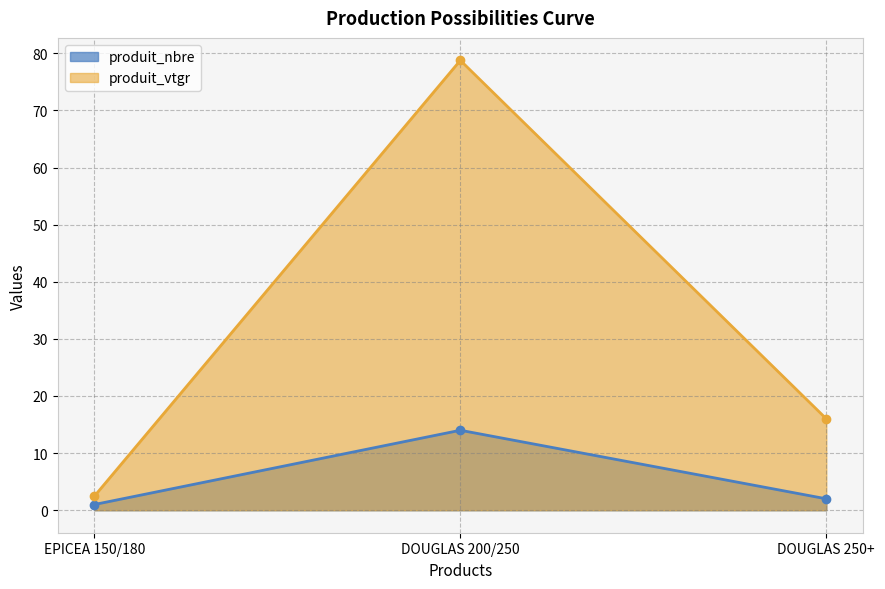

What is the value of the produit_vtgr point at the 1st from the left?

2.5